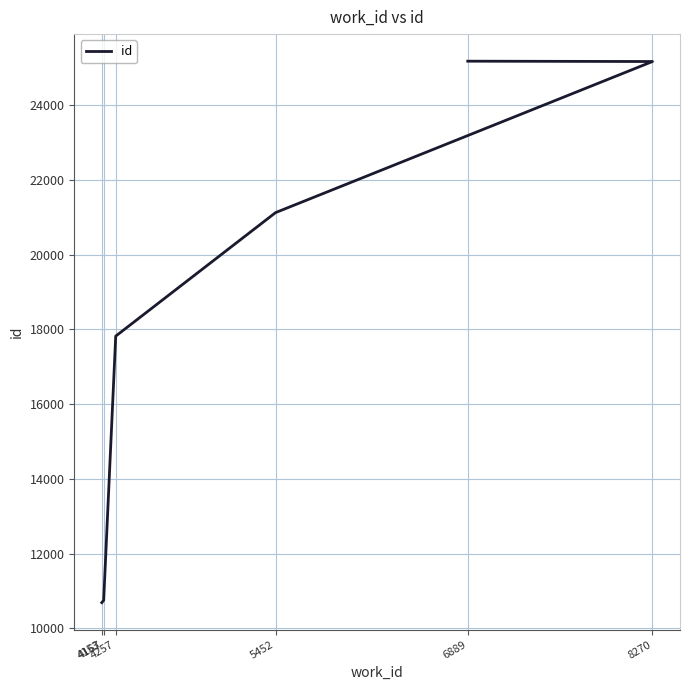

What is the label of the 6th point from the right?

4153